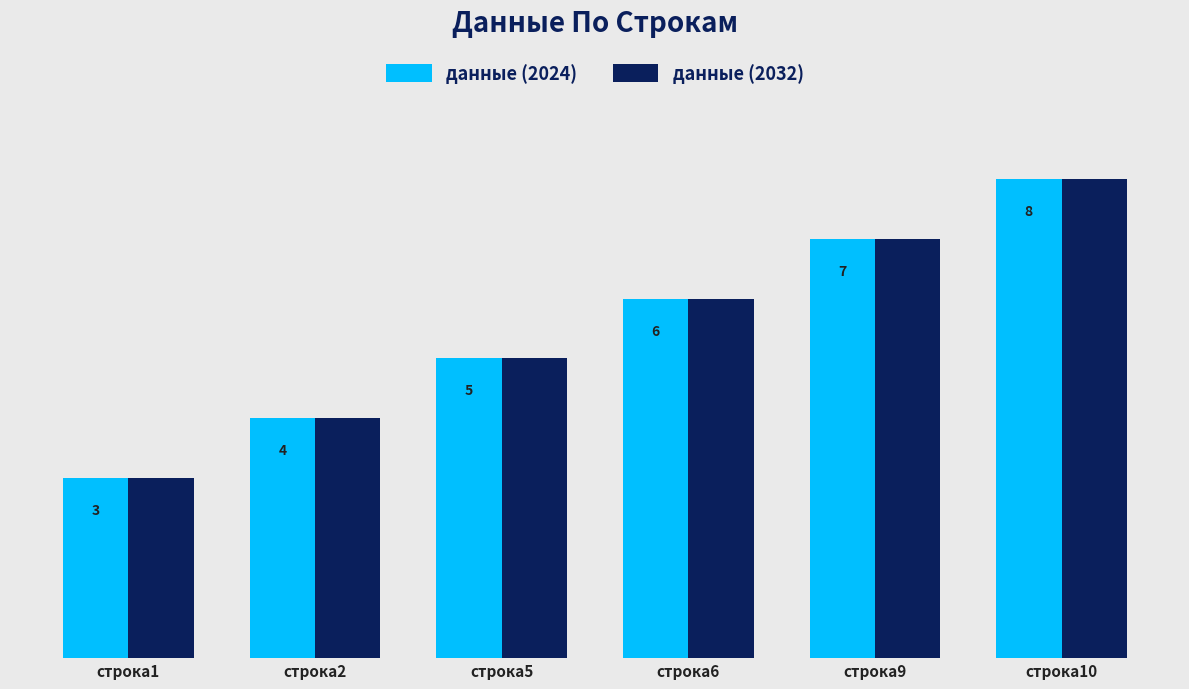

Which category has the lowest value across all series?

строка1